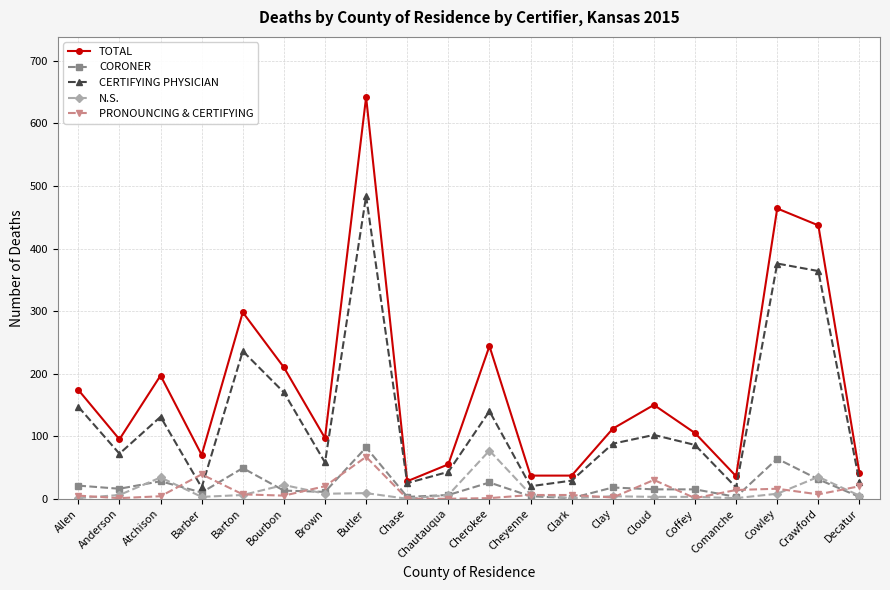

True or false: N.S. and TOTAL intersect in this chart.

False